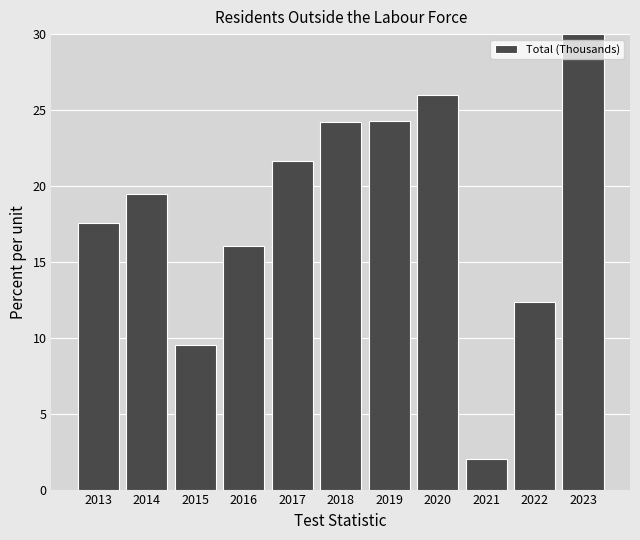

What is the value of the 3rd bar from the left?

9.5